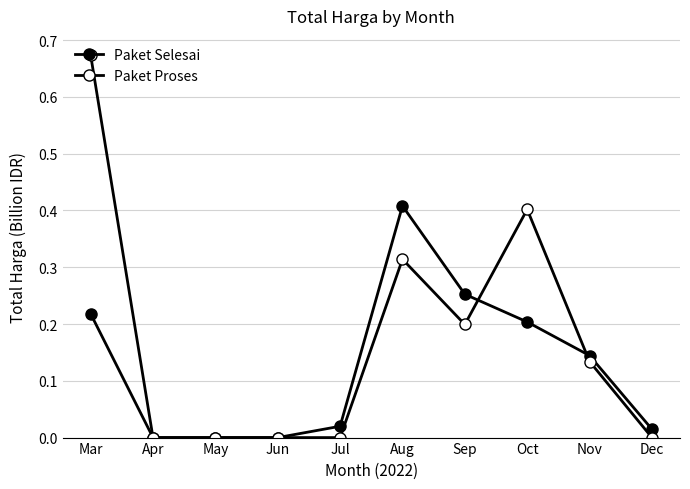

Which series has the widest spread of values?

Paket Proses